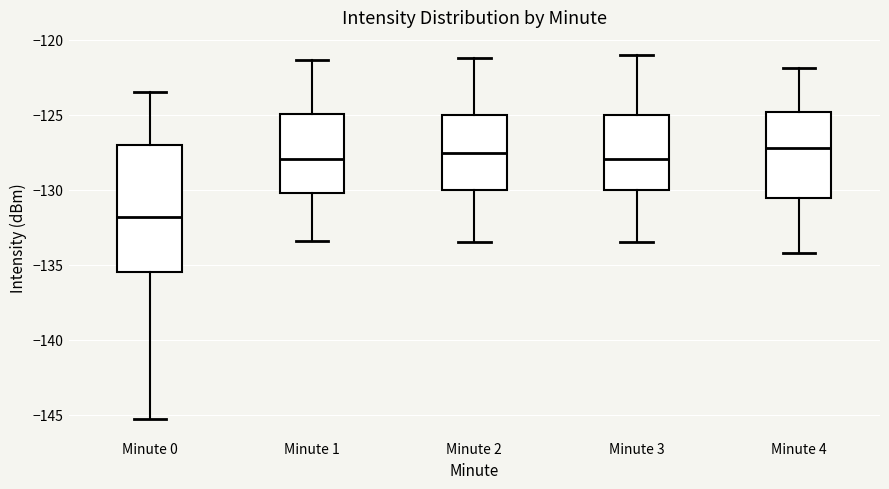

Where does the median line of the box for Minute 1 sit on the y-axis? The values are not printed on the chart, so give them approximately, as read against the axis.

-128.0